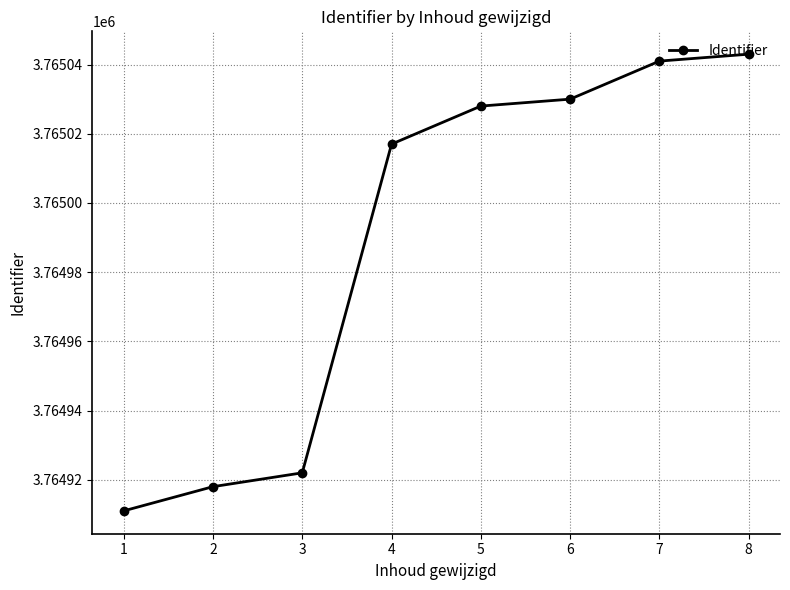

True or false: there are more than 2 points higher than both neighbors.

False